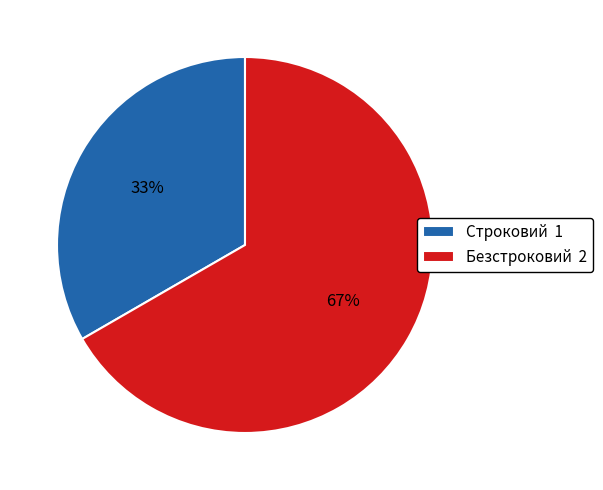

What is the smallest slice in the pie chart?

Строковий